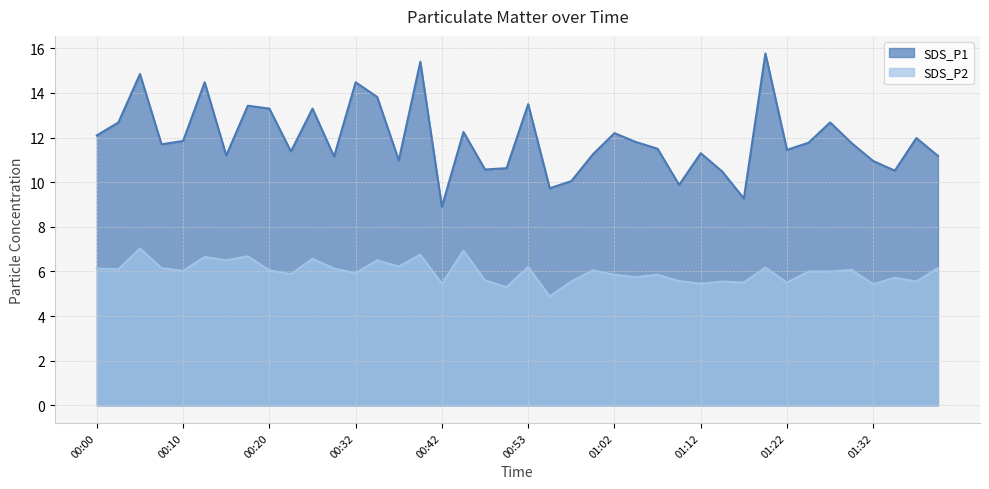

Which category has the highest value in the SDS_P1 series?

01:19